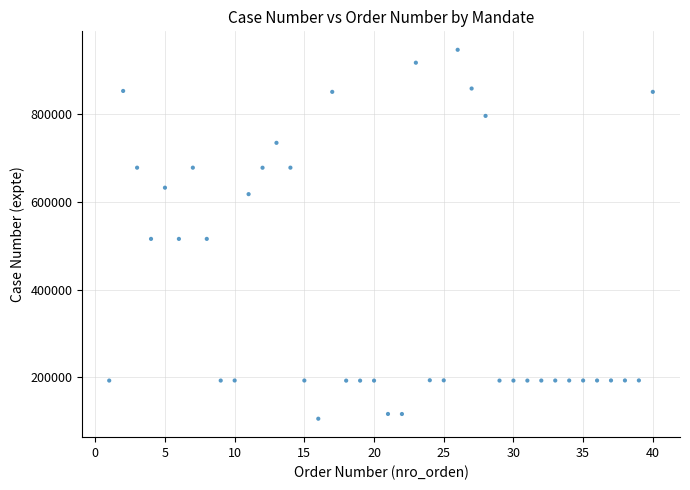

What is the range of Y values (max minus min)?

841292